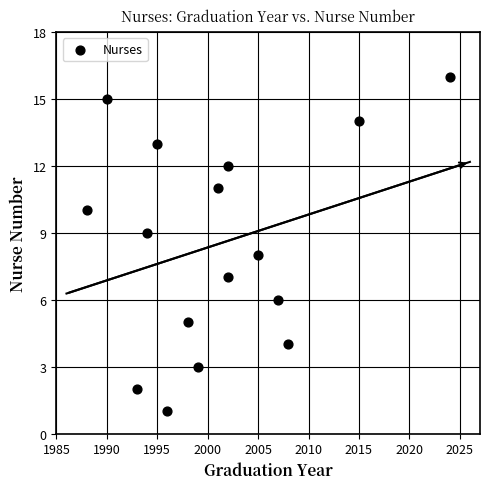

What is the range of X values (max minus min)?

36